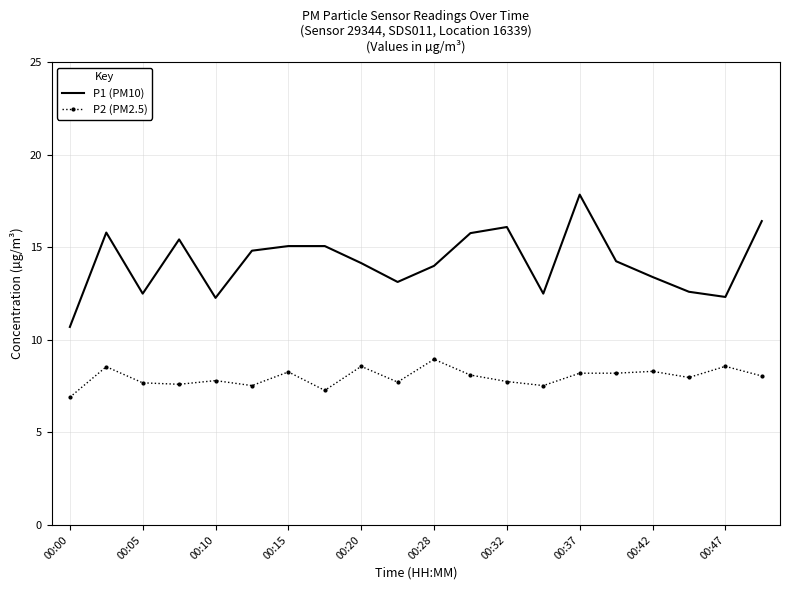

List the series in order of their overall mean, highest first.

P1 (PM10), P2 (PM2.5)